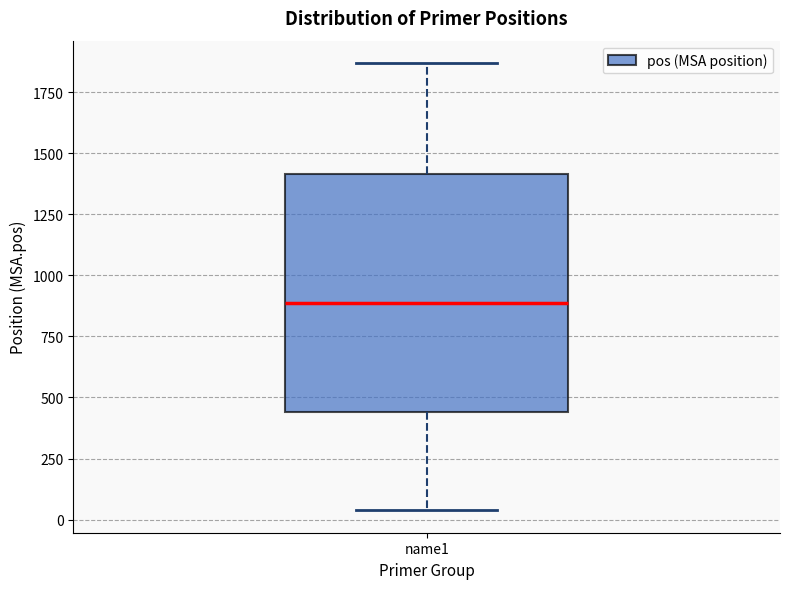

Read this box plot against the y-axis: the position of the median line, the range covered by the box, and the ends of both whiskers. The values are not printed on the chart, so give them approximately, as read against the axis.

median 900, box 450 to 1400, whiskers 50 to 1850